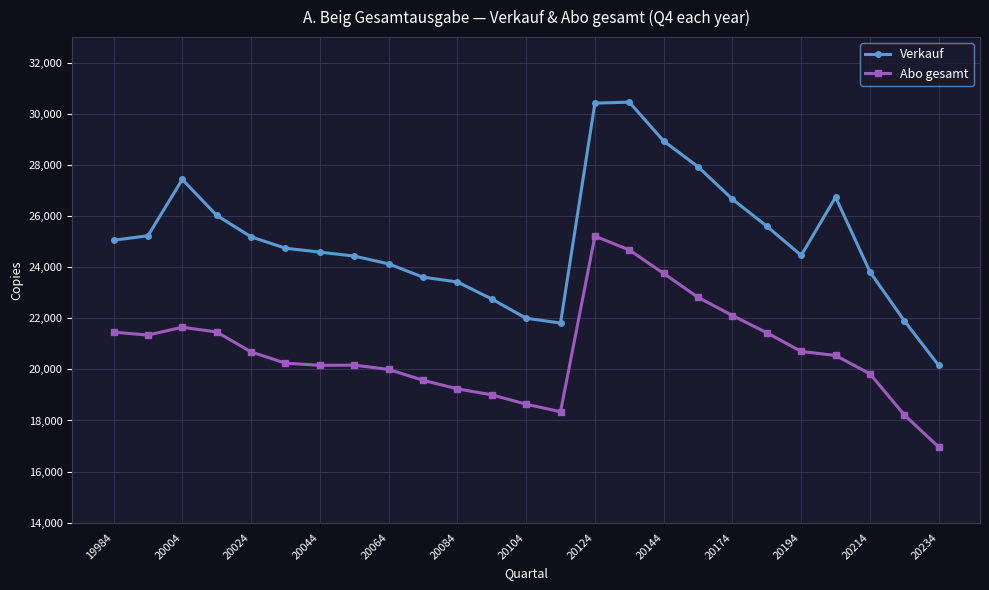

How many categories are shown in the chart?

25